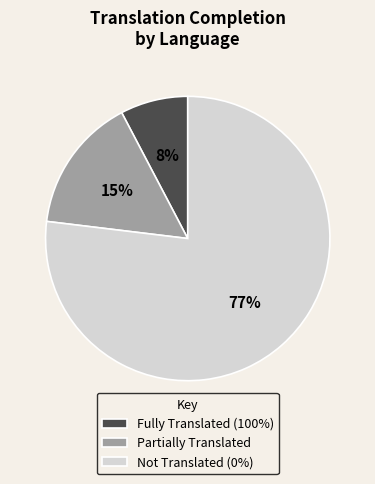

What is the largest slice in the pie chart?

Not Translated (0%)